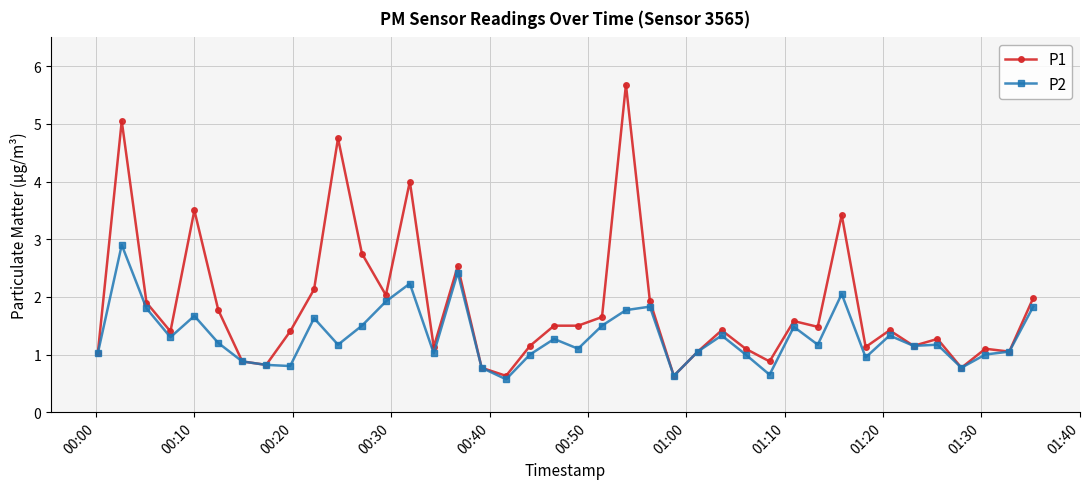

Which series has the largest total across all categories?

P1